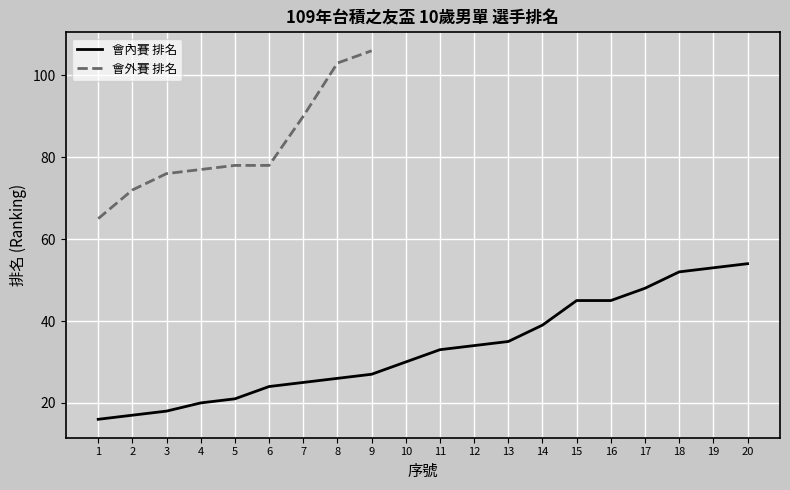

What is the minimum value shown in the chart?

16